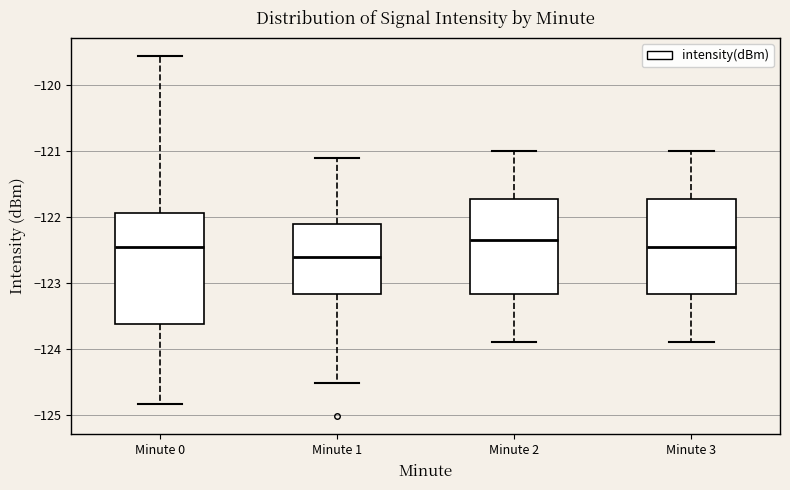

Where does the median line of the box for Minute 0 sit on the y-axis? The values are not printed on the chart, so give them approximately, as read against the axis.

-122.5